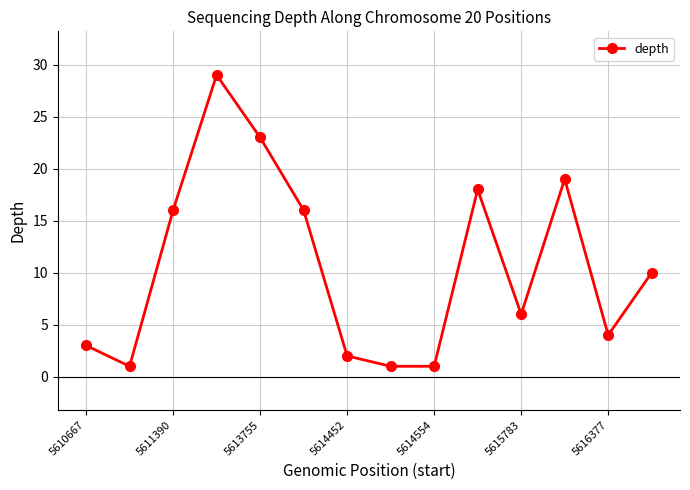

What is the average value?

11